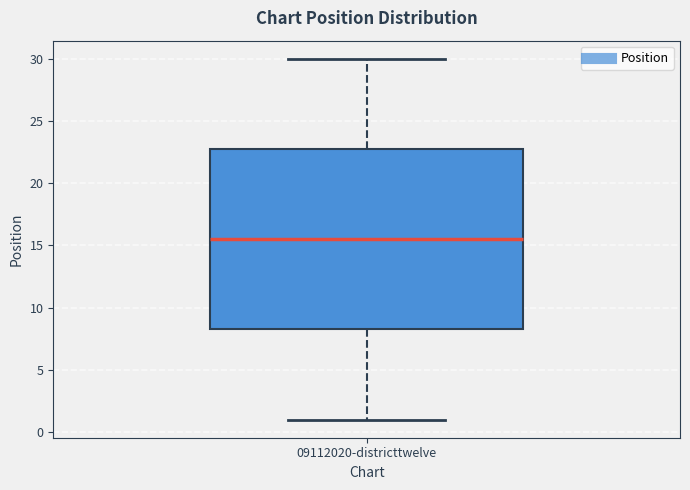

Where is the lower edge of the box for 09112020-districttwelve on the y-axis? The values are not printed on the chart, so give them approximately, as read against the axis.

8.5